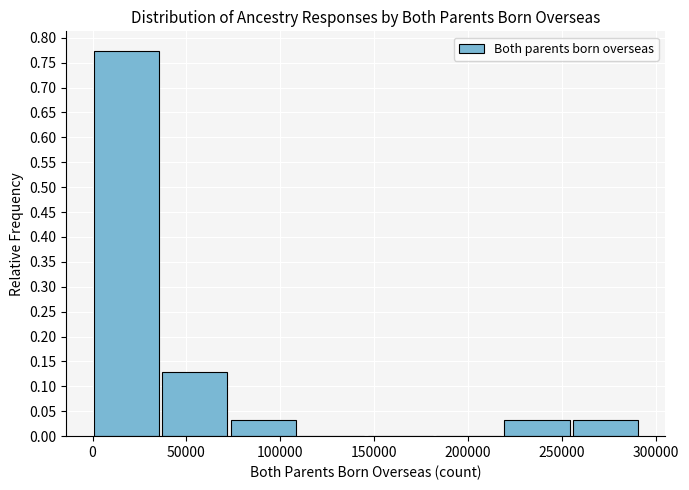

Reading left to right, transcribe this chart: for each bar, give the range it covers on the x-axis and its height. Neither the bar edges nor the heights are printed on the chart, so give them approximately, as read against the axes.

0 to 35000: 0.775
35000 to 75000: 0.130
75000 to 110000: 0.030
110000 to 145000: 0
145000 to 185000: 0
185000 to 220000: 0
220000 to 255000: 0.030
255000 to 290000: 0.030